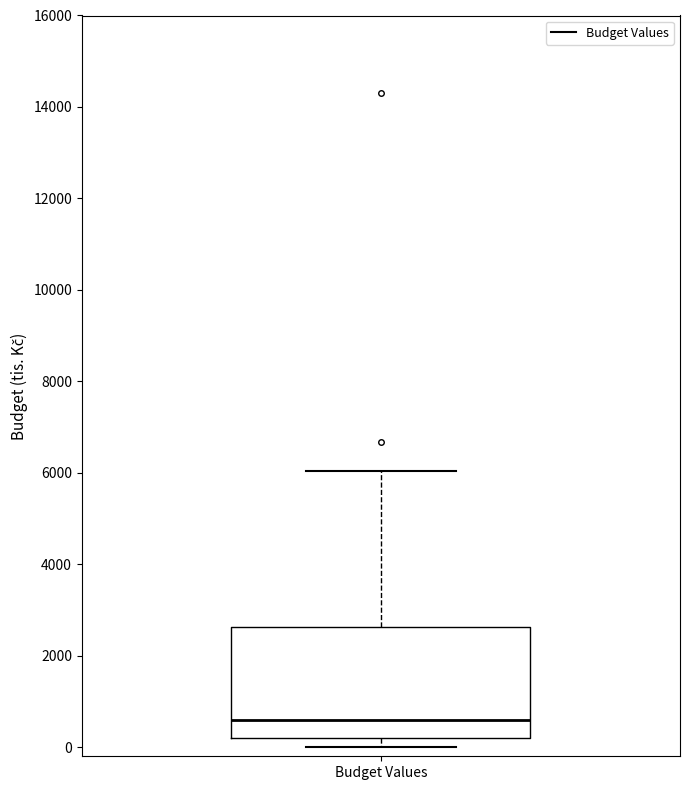

Where does the upper whisker of the box for Budget Values end on the y-axis? The values are not printed on the chart, so give them approximately, as read against the axis.

6000